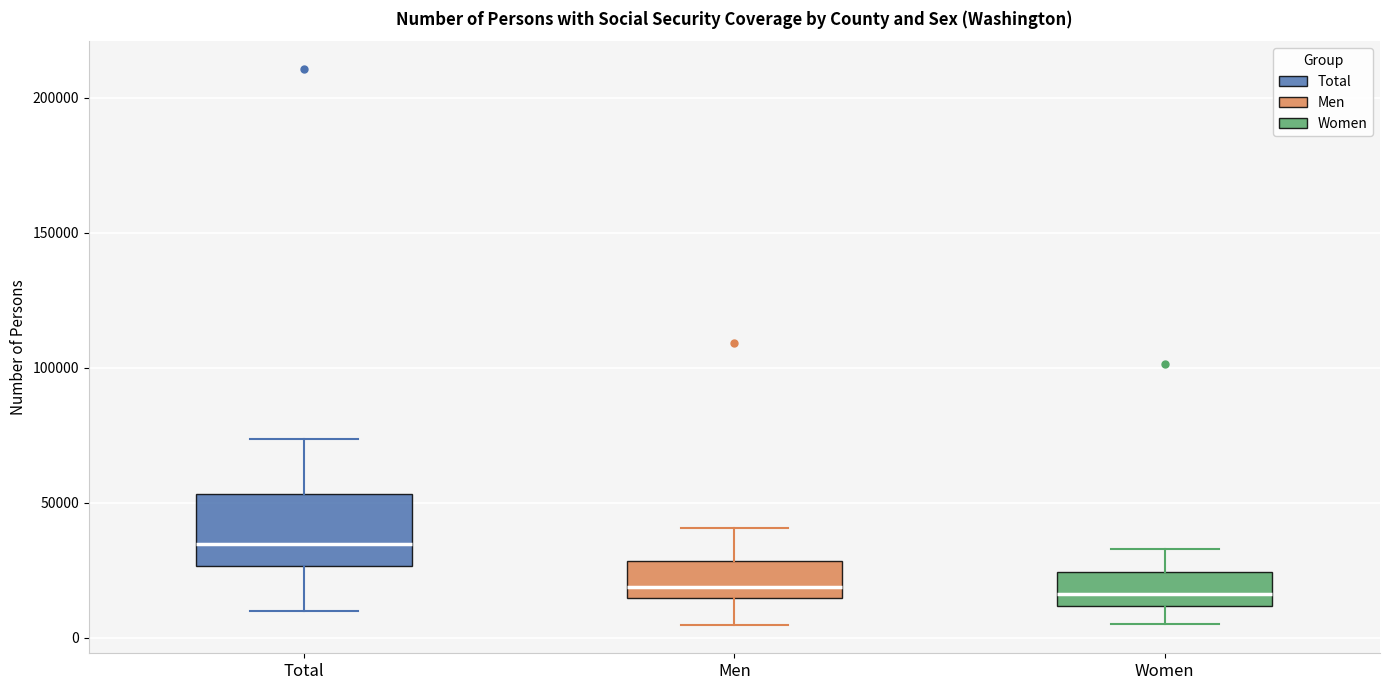

Which box's median line is the highest?

Total